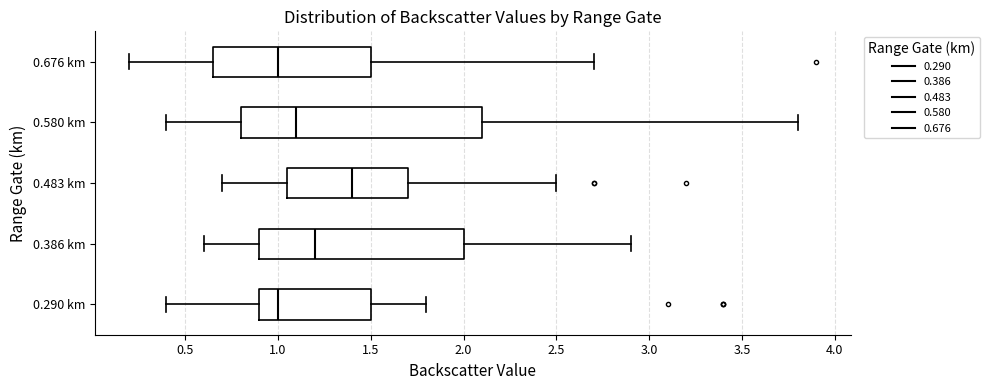

Reading bottom to top, transcribe this box plot: for each box, give where its median line is, the range the box spans, and where its two whiskers end, as read against the x-axis. The values are not printed on the chart, so give them approximately, as read against the axis.

0.290 km: median 1.00, box 0.90 to 1.50, whiskers 0.40 to 1.80
0.386 km: median 1.20, box 0.90 to 2.00, whiskers 0.60 to 2.90
0.483 km: median 1.40, box 1.05 to 1.70, whiskers 0.70 to 2.50
0.580 km: median 1.10, box 0.80 to 2.10, whiskers 0.40 to 3.80
0.676 km: median 1.00, box 0.65 to 1.50, whiskers 0.20 to 2.70